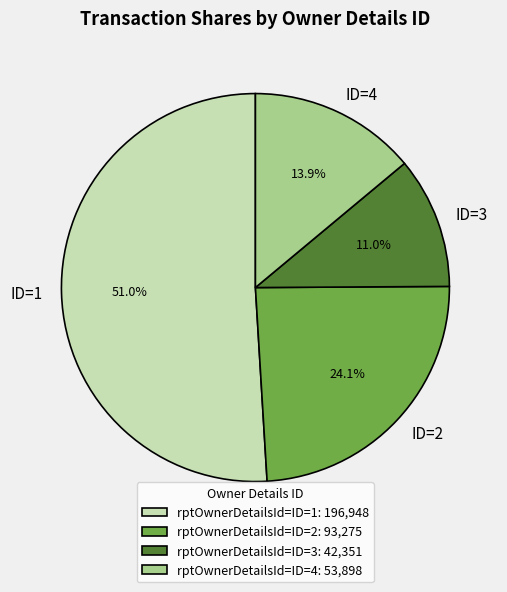

To the nearest percent, what is the difference between the largest and smallest slice percentages?

40%